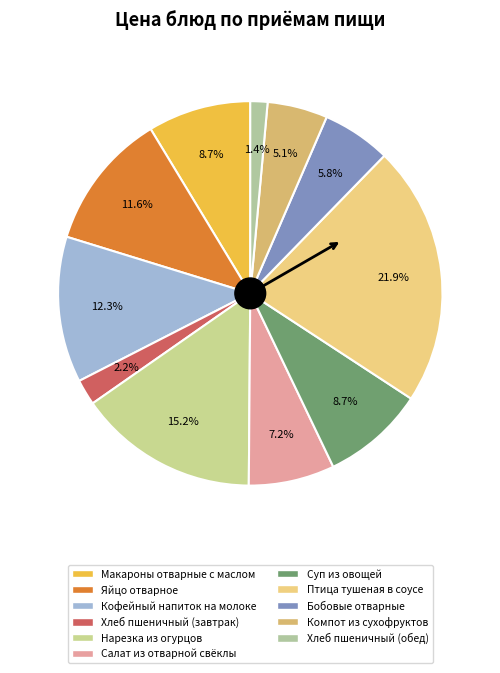

To the nearest percent, what portion does Хлеб пшеничный (обед) represent?

1%